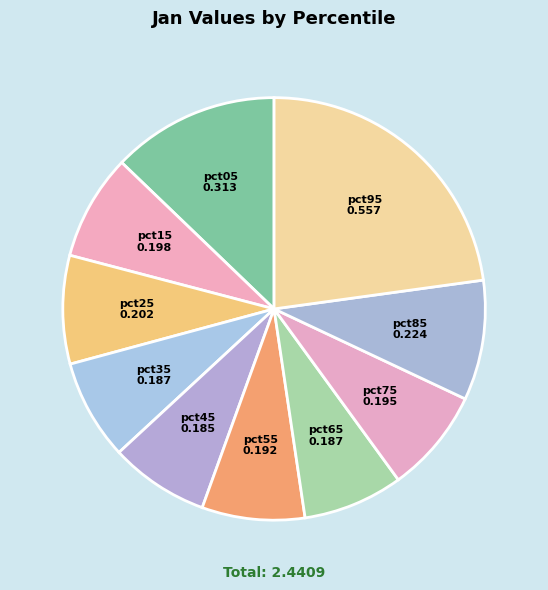

How many segments does this pie chart have?

10